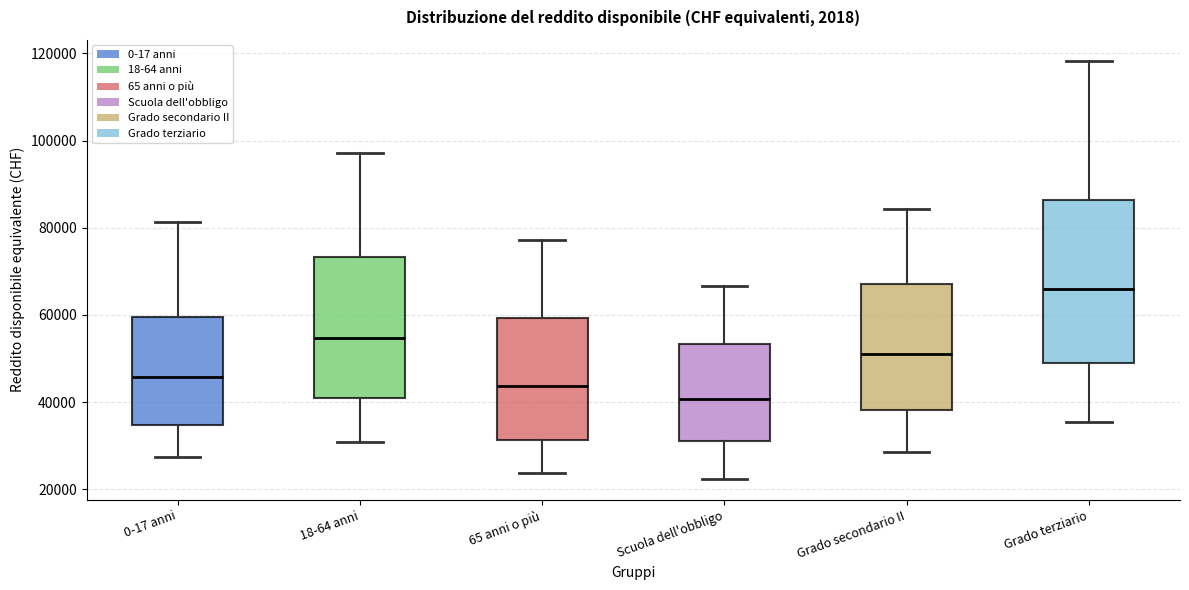

Reading left to right, transcribe this box plot: for each box, give where its median line is, the range the box spans, and where its two whiskers end, as read against the y-axis. The values are not printed on the chart, so give them approximately, as read against the axis.

0-17 anni: median 46000, box 34000 to 60000, whiskers 28000 to 82000
18-64 anni: median 54000, box 40000 to 74000, whiskers 30000 to 98000
65 anni o più: median 44000, box 32000 to 60000, whiskers 24000 to 78000
Scuola dell'obbligo: median 40000, box 30000 to 54000, whiskers 22000 to 66000
Grado secondario II: median 52000, box 38000 to 68000, whiskers 28000 to 84000
Grado terziario: median 66000, box 48000 to 86000, whiskers 36000 to 118000